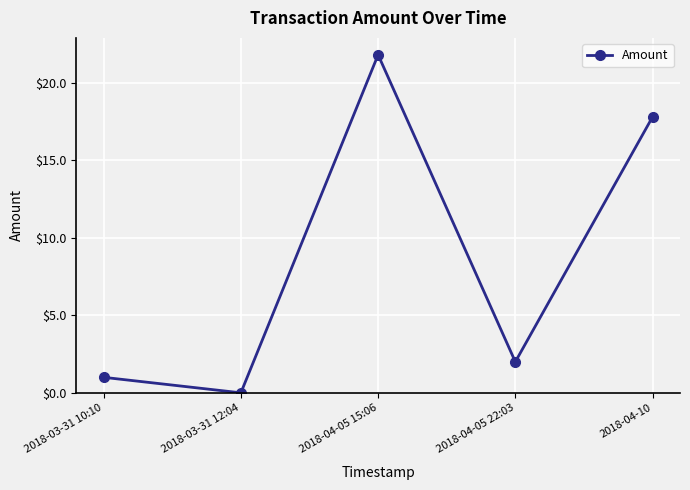

Where does the data first go above 2?

2018-04-05 15:06